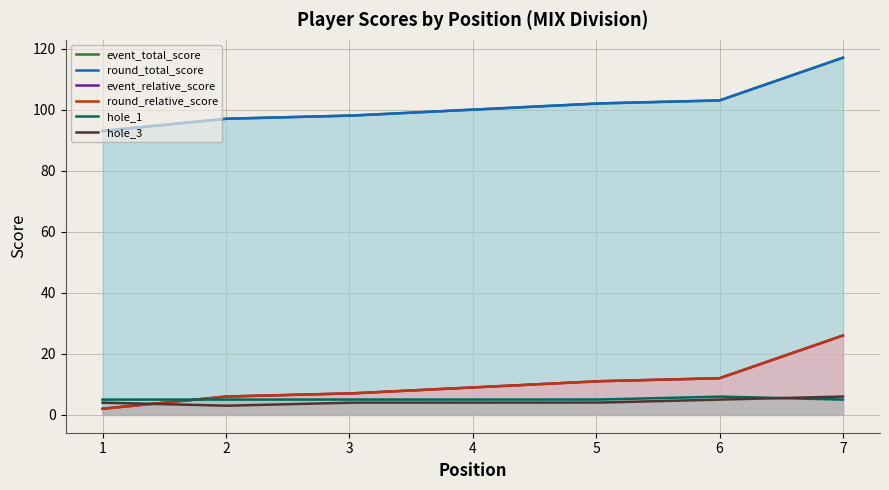

What is the total value across all series at 3?

219